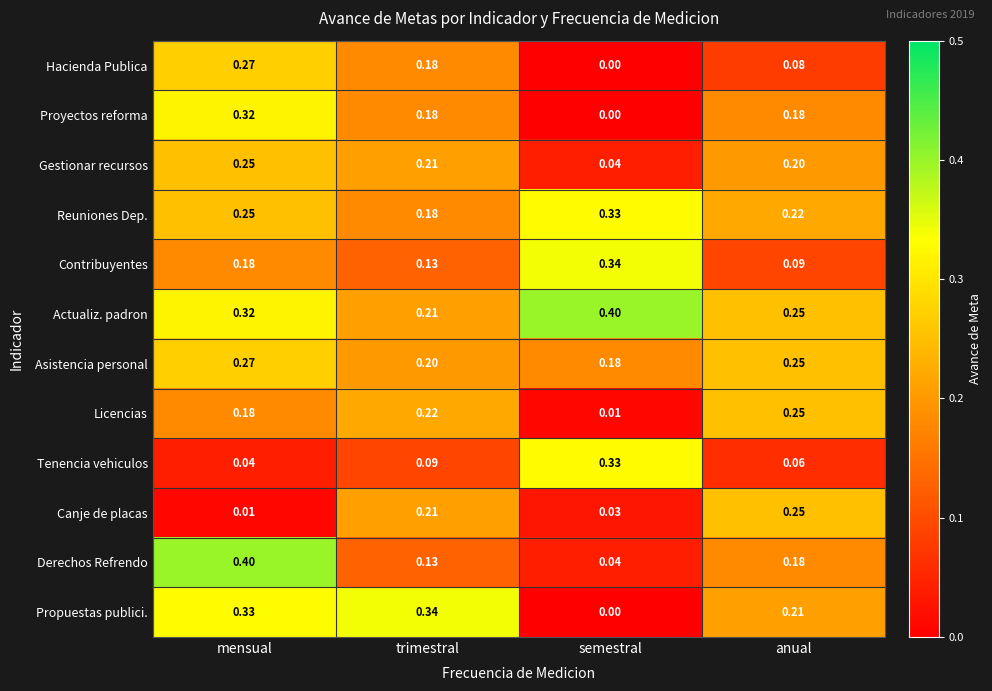

At which category does the chart reach its minimum across all series?

semestral